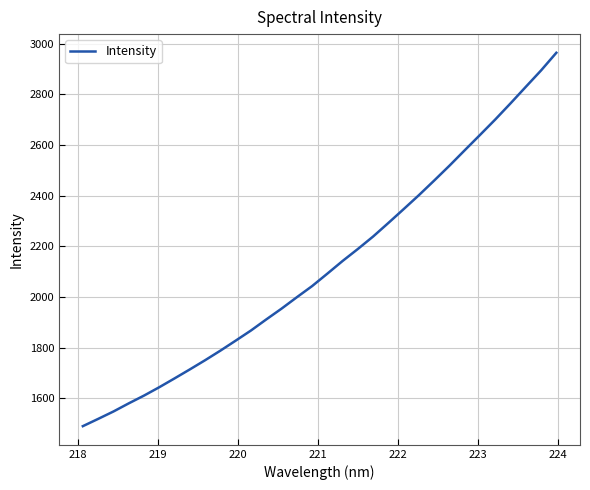

What is the minimum value shown in the chart?

1490.6